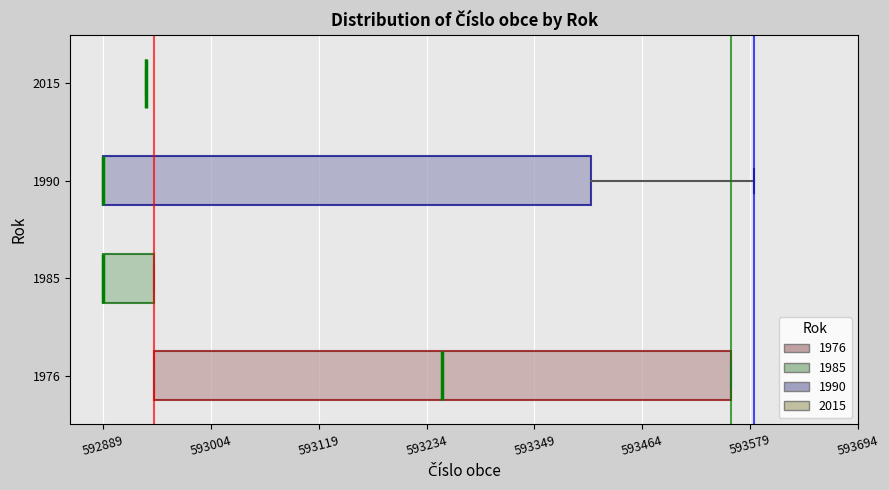

Reading bottom to top, transcribe this box plot: for each box, give where its median line is, the range the box spans, and where its two whiskers end, as read against the x-axis. The values are not printed on the chart, so give them approximately, as read against the axis.

1976: median 593260, box 592940 to 593560, whiskers 592940 to 593560
1985: median 592880 (drawn on the box's left edge), box 592880 to 592940, whiskers 592880 to 592940
1990: median 592880 (drawn on the box's left edge), box 592880 to 593400, whiskers 592880 to 593580
2015: box collapsed to a line at 592940, whiskers 592940 to 592940